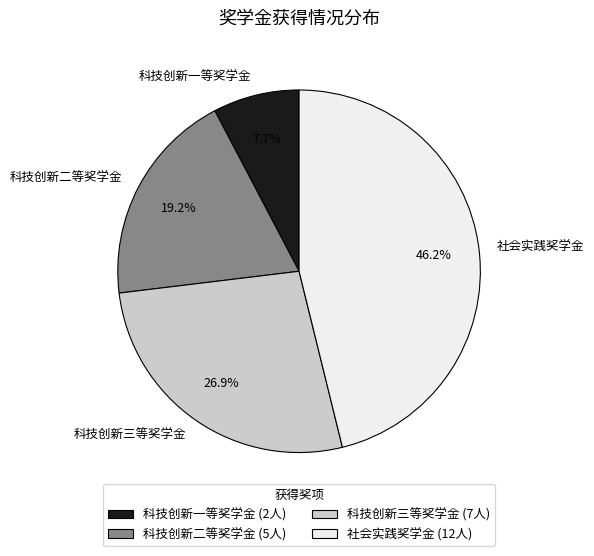

Which slice is the largest?

社会实践奖学金